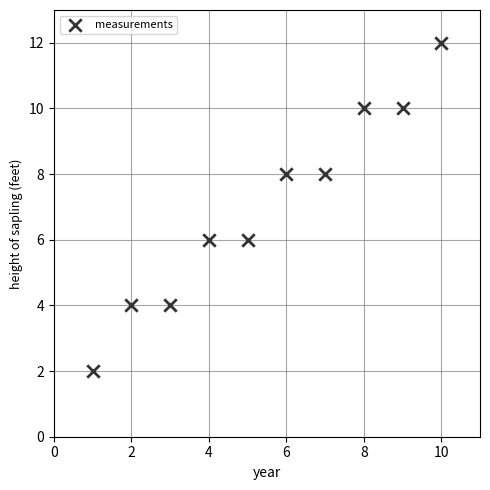

What is the range of X values (max minus min)?

9